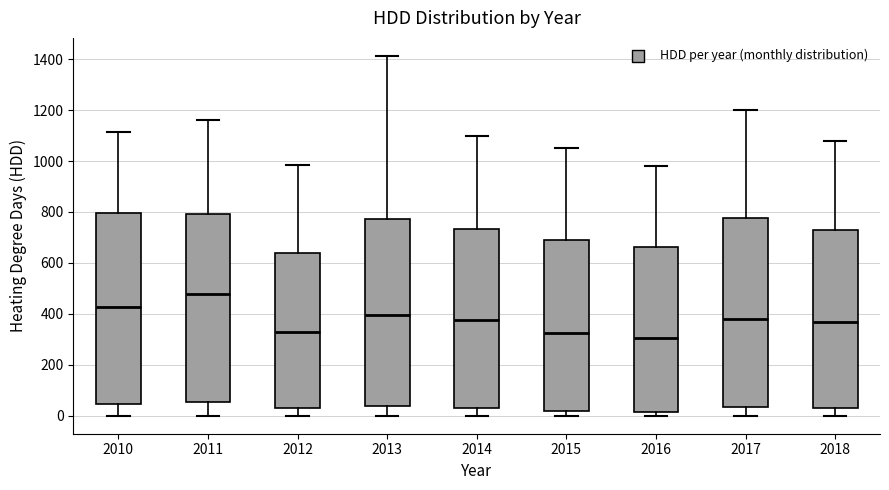

Reading left to right, read every box against the y-axis: the position of its median line, the range the box covers, and the ends of its whiskers. The values are not printed on the chart, so give them approximately, as read against the axis.

2010: median 420, box 40 to 800, whiskers 0 to 1120
2011: median 480, box 60 to 800, whiskers 0 to 1160
2012: median 320, box 40 to 640, whiskers 0 to 980
2013: median 400, box 40 to 780, whiskers 0 to 1420
2014: median 380, box 20 to 740, whiskers 0 to 1100
2015: median 320, box 20 to 700, whiskers 0 to 1060
2016: median 300, box 20 to 660, whiskers 0 to 980
2017: median 380, box 40 to 780, whiskers 0 to 1200
2018: median 380, box 40 to 740, whiskers 0 to 1080